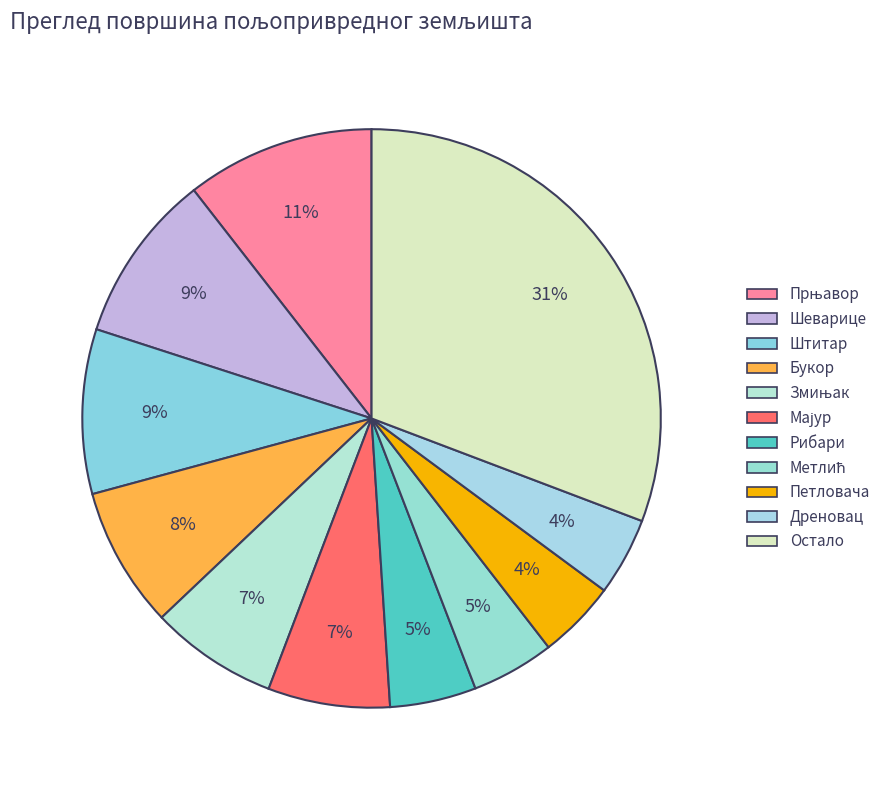

How many segments does this pie chart have?

11